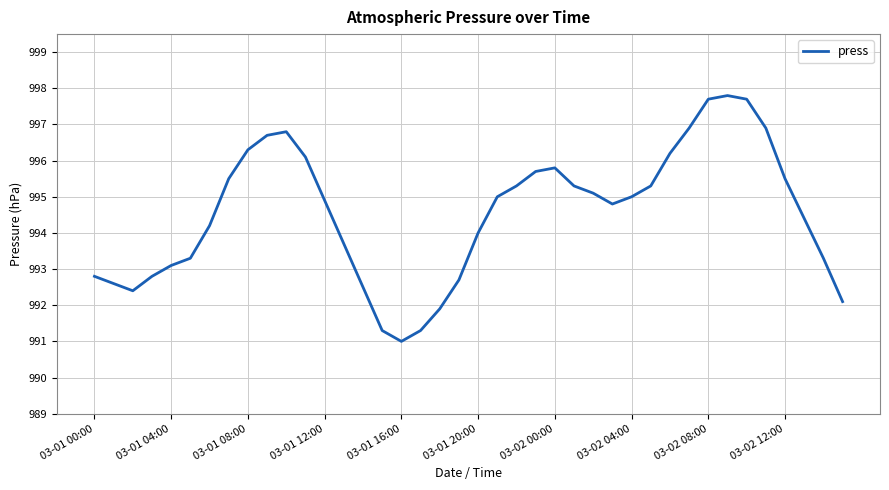

True or false: there are more than 1 points higher than both neighbors.

True